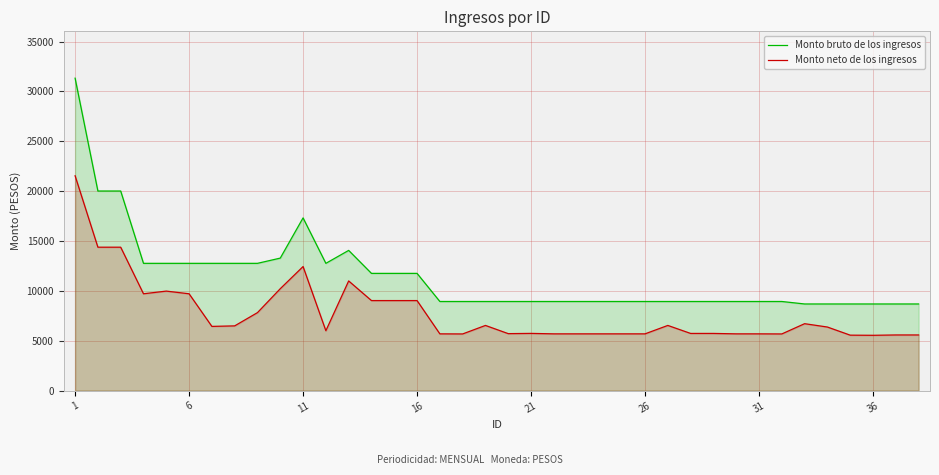

What is the average value of the Monto bruto de los ingresos series?

11465.6